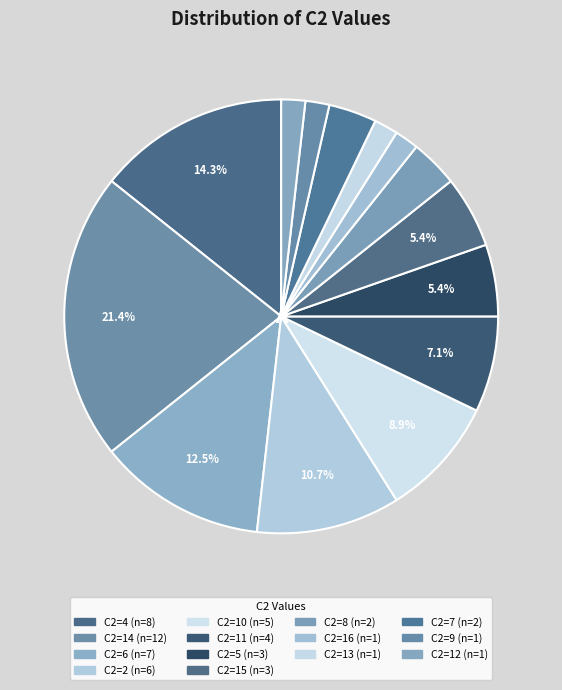

Count the number of slices in the pie.

14